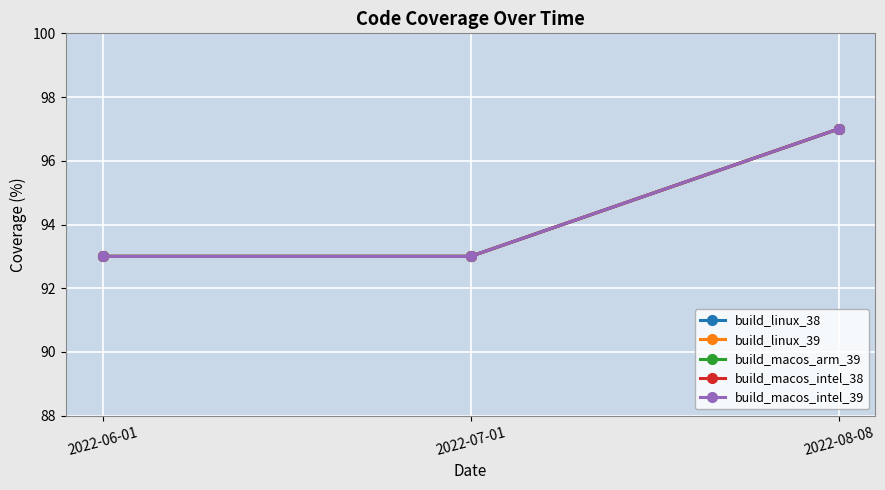

Between 2022-07-01 and 2022-06-01, which is larger?

2022-07-01